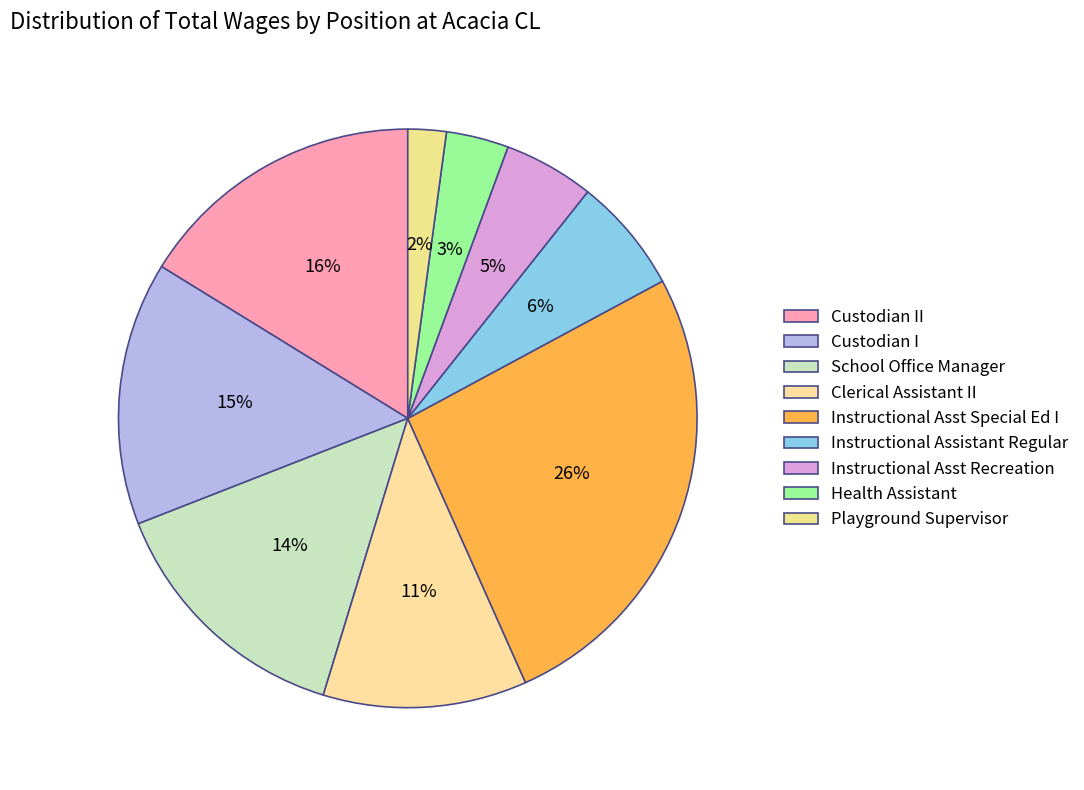

Does Instructional Assistant Regular represent more than half of the total?

No